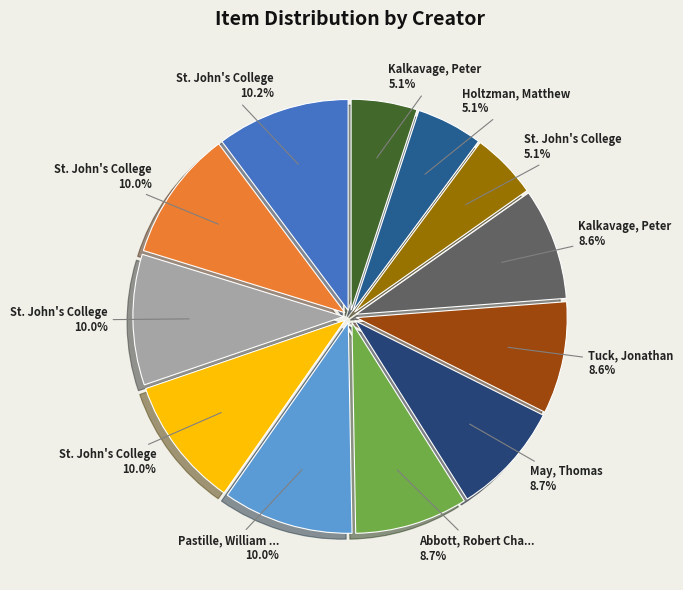

Does any single category account for the majority?

No